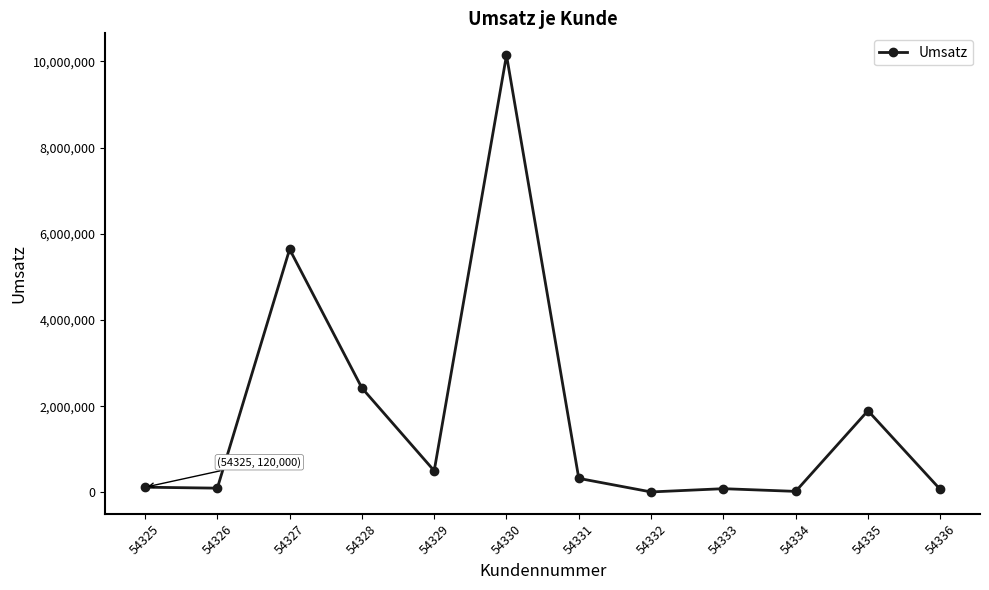

What is the sum of all values?

21336500